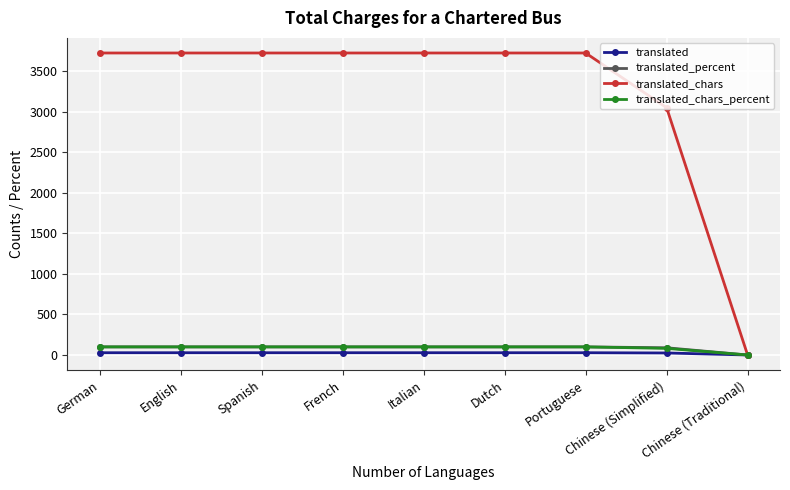

Is it true that translated_chars equals 1781.8 at Spanish?

False